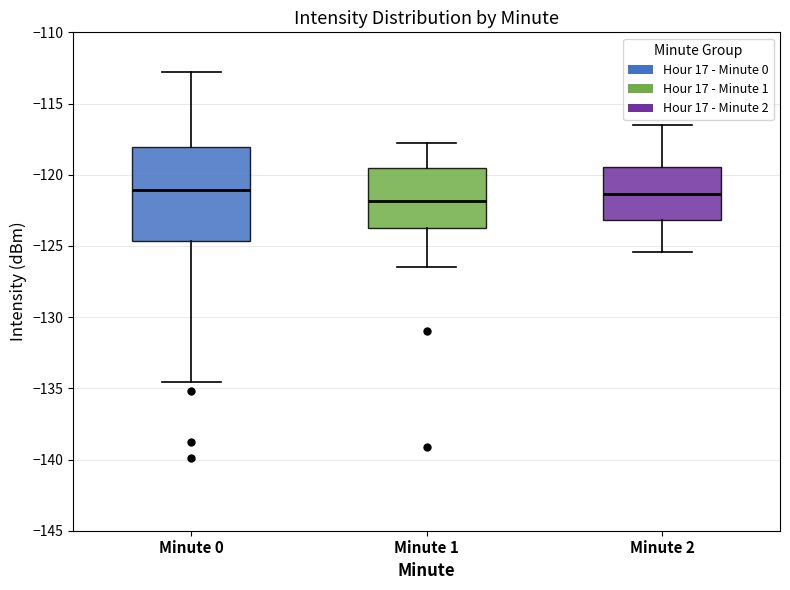

Reading left to right, transcribe this box plot: for each box, give where its median line is, the range the box spans, and where its two whiskers end, as read against the y-axis. The values are not printed on the chart, so give them approximately, as read against the axis.

Minute 0: median -121.0, box -124.5 to -118.0, whiskers -134.5 to -113.0
Minute 1: median -122.0, box -123.5 to -119.5, whiskers -126.5 to -118.0
Minute 2: median -121.5, box -123.0 to -119.5, whiskers -125.5 to -116.5